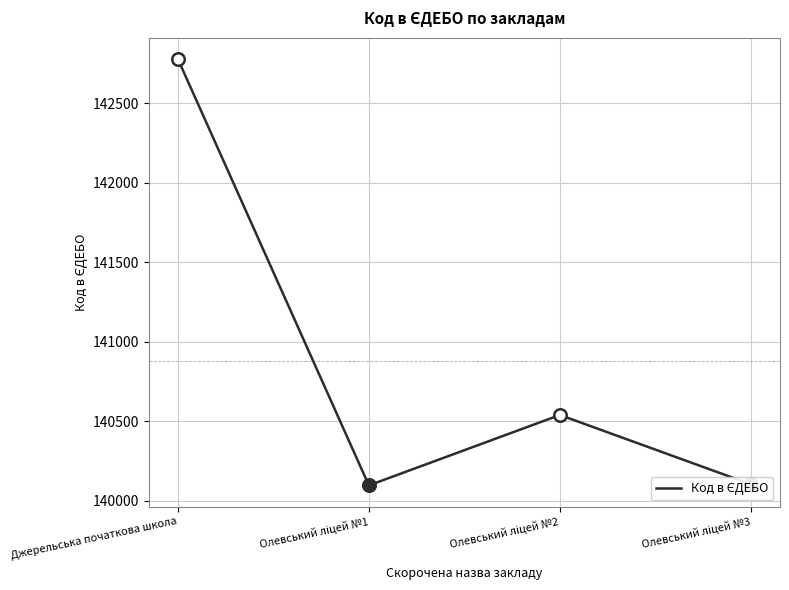

What is the minimum value shown in the chart?

140096